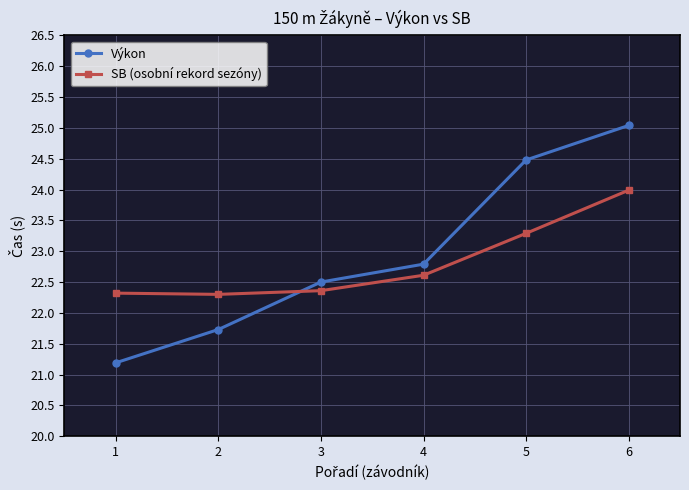

What is the spread (max minus min) of values at 5?

1.2